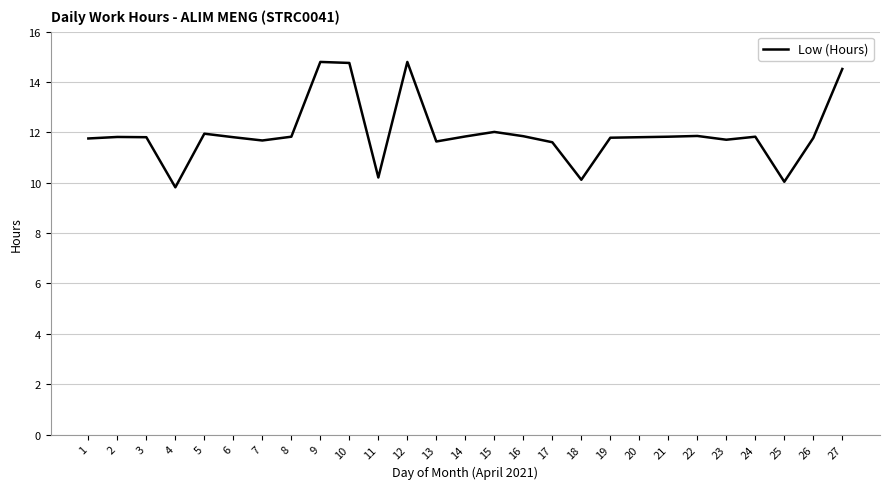

Is it true that the value at 25 is 10.0?

True